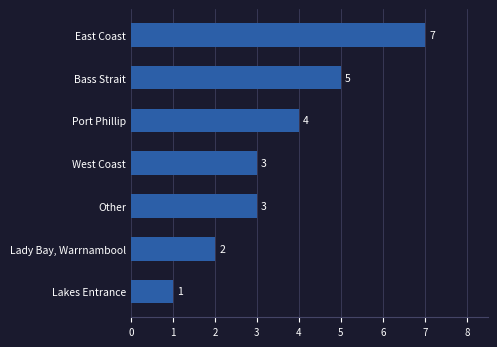

Count the number of data series in this chart.

1